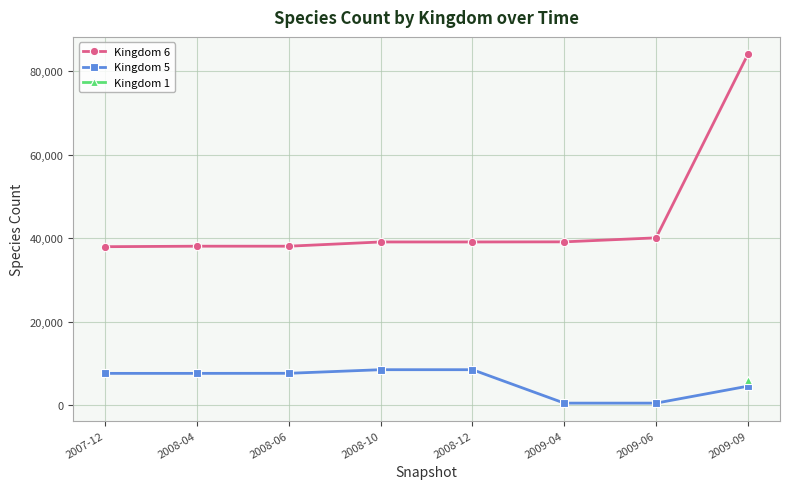

Which series changed the most between 2008-10 and 2009-09?

Kingdom 6